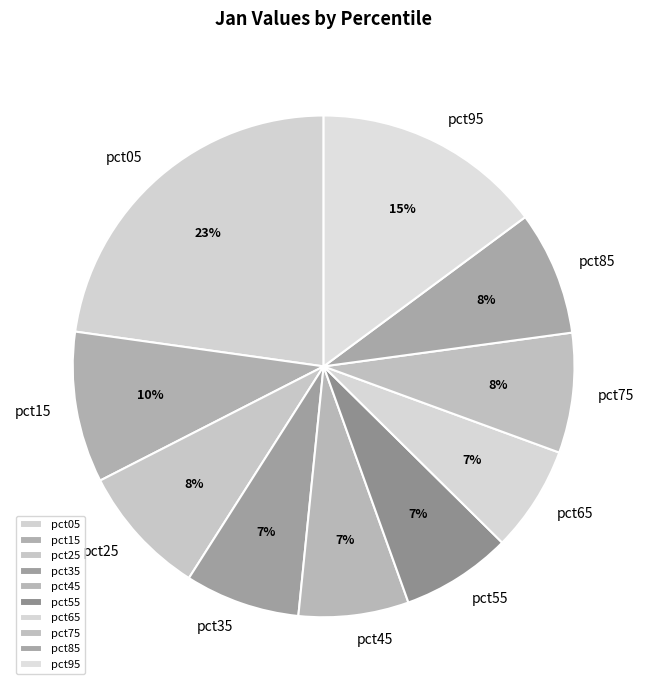

Which slice is the largest?

pct05